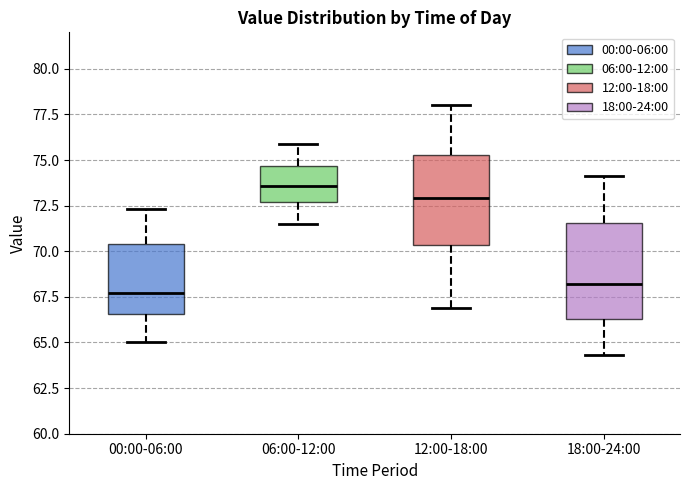

Which box has the lowest median line?

00:00-06:00